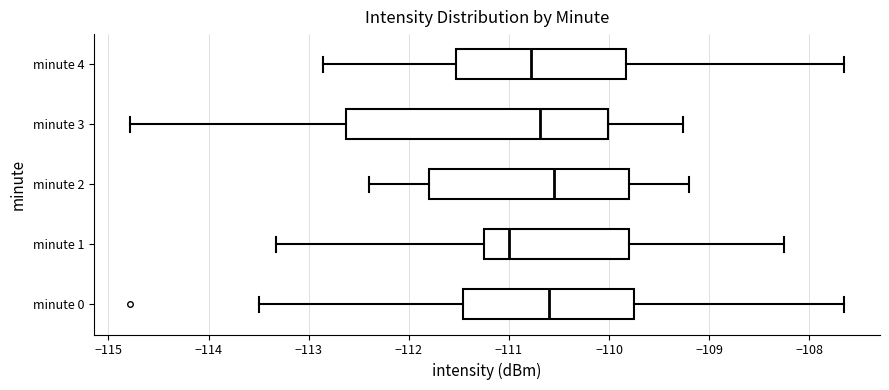

Comparing the boxes themselves (not the whiskers), which one is the widest?

minute 3